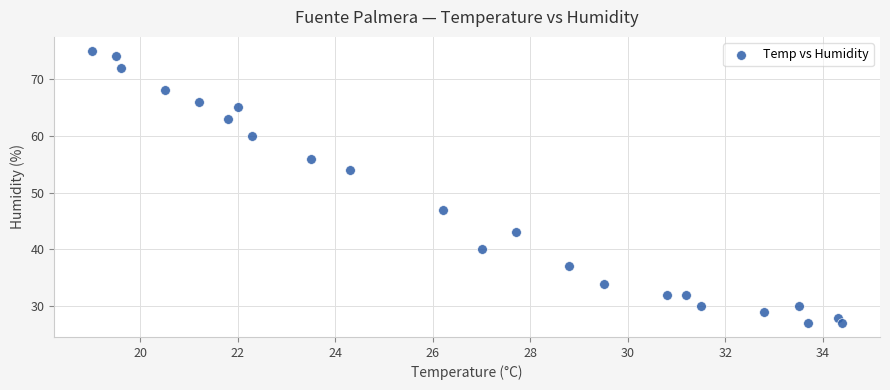

What Y value in the scatter plot is closest to 51?

54